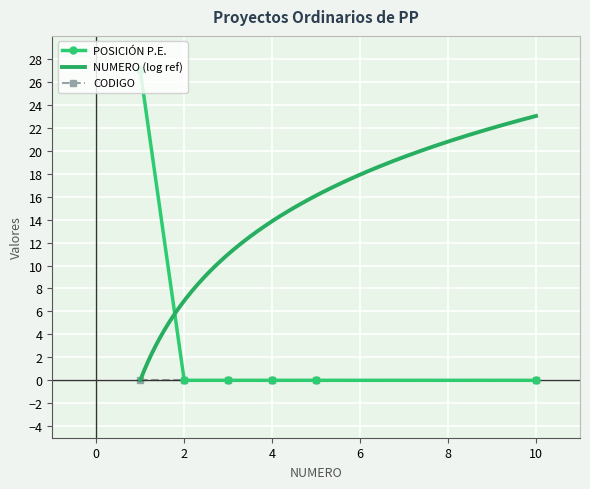

What is the value of the NUMERO point at the 6th from the left?

10